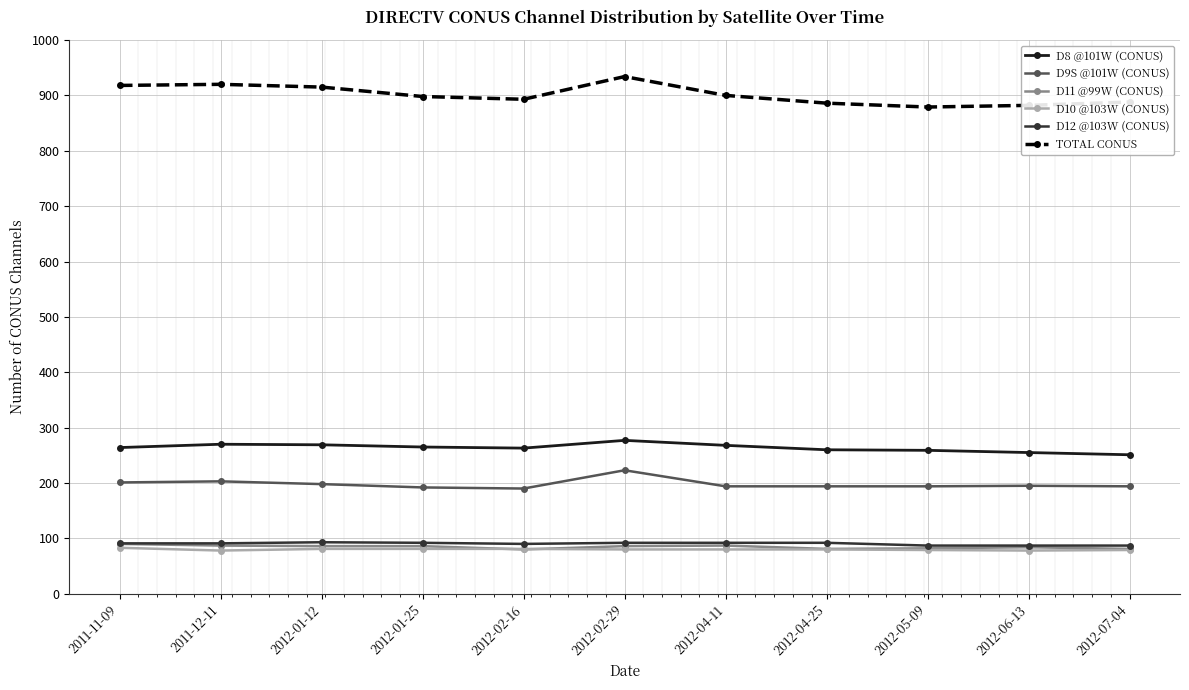

What position from the left is 2012-02-29?

6